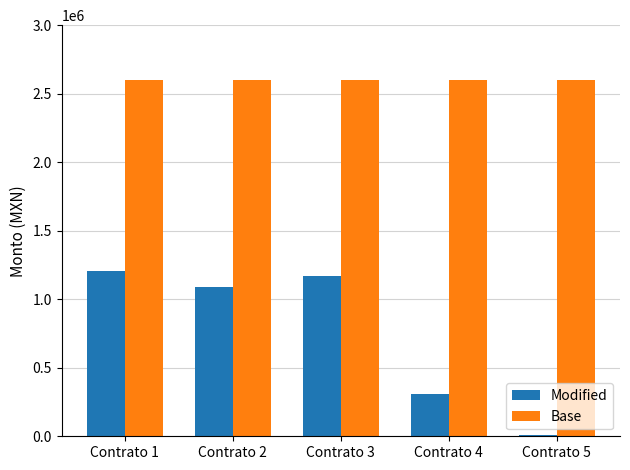

What is the sum of the Modified values at Contrato 1 and Contrato 2?

2291696.0